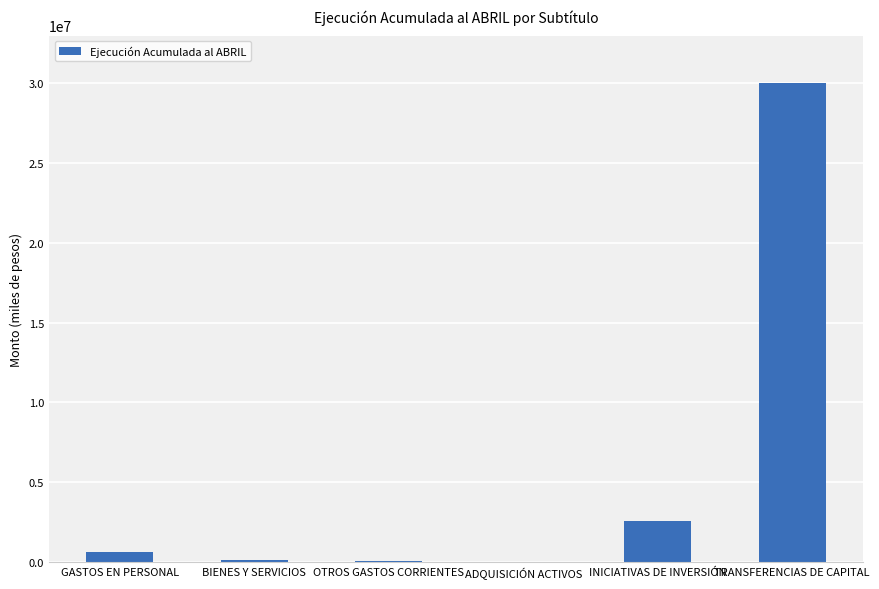

At which label is the value closest to 15012177?

INICIATIVAS DE INVERSIÓN